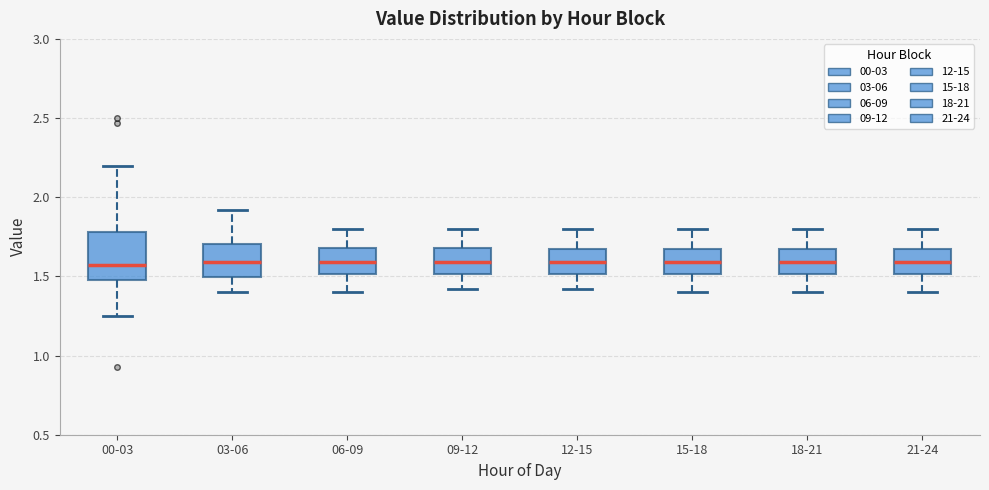

Reading left to right, transcribe this box plot: for each box, give where its median line is, the range the box spans, and where its two whiskers end, as read against the y-axis. The values are not printed on the chart, so give them approximately, as read against the axis.

00-03: median 1.60, box 1.50 to 1.80, whiskers 1.25 to 2.20
03-06: median 1.60, box 1.50 to 1.70, whiskers 1.40 to 1.90
06-09: median 1.60, box 1.50 to 1.70, whiskers 1.40 to 1.80
09-12: median 1.60, box 1.50 to 1.70, whiskers 1.40 to 1.80
12-15: median 1.60, box 1.50 to 1.65, whiskers 1.40 to 1.80
15-18: median 1.60, box 1.50 to 1.65, whiskers 1.40 to 1.80
18-21: median 1.60, box 1.50 to 1.65, whiskers 1.40 to 1.80
21-24: median 1.60, box 1.50 to 1.65, whiskers 1.40 to 1.80